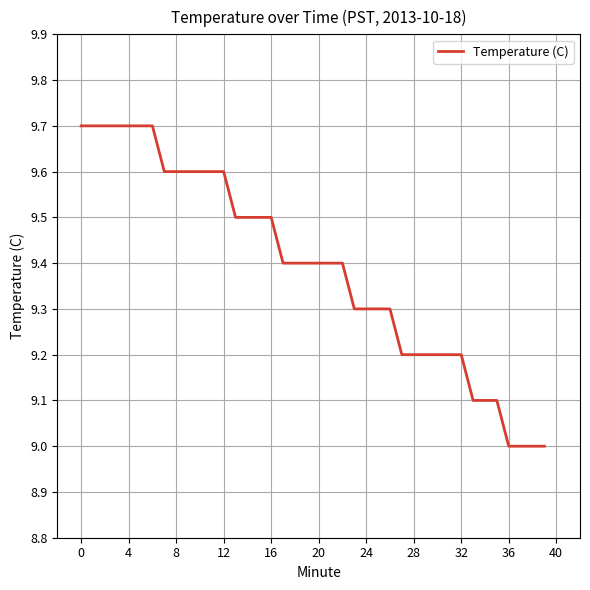

What is the difference between the maximum and minimum values?

0.7